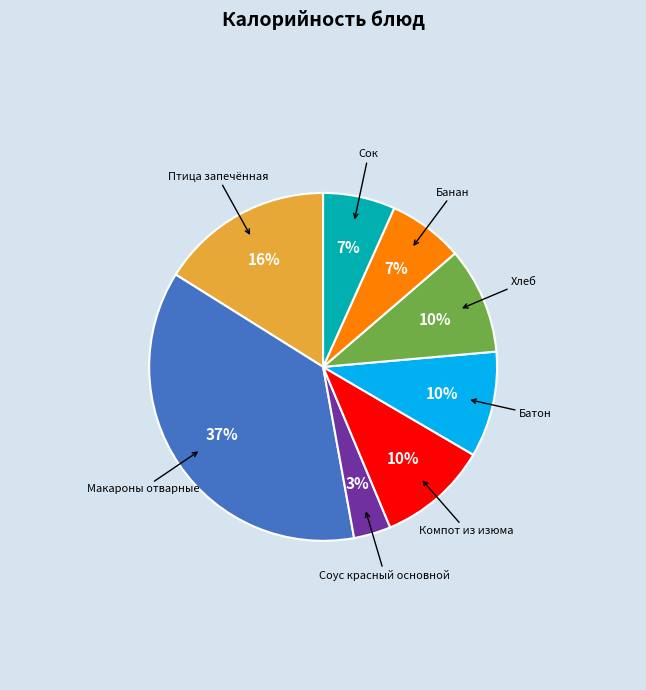

To the nearest percent, what is the average slice percentage?

12%